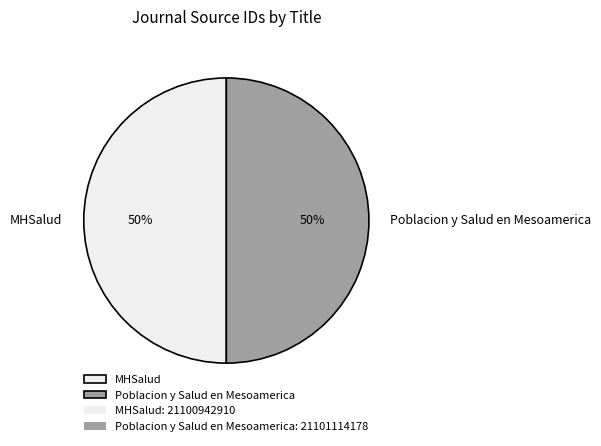

What is the ratio of the value at Poblacion y Salud en Mesoamerica to the value at MHSalud?

1.0